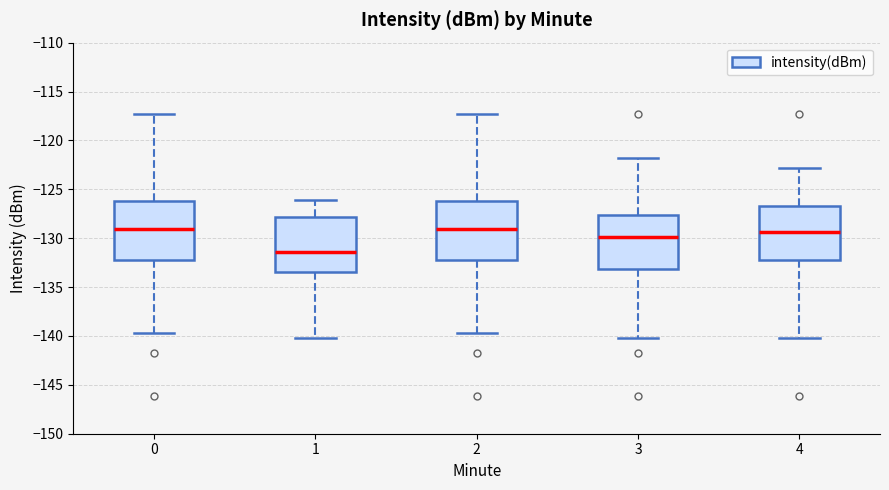

Reading left to right, read every box against the y-axis: the position of its median line, the range the box covers, and the ends of its whiskers. The values are not printed on the chart, so give them approximately, as read against the axis.

0: median -129.0, box -132.0 to -126.0, whiskers -139.5 to -117.5
1: median -131.5, box -133.5 to -128.0, whiskers -140.0 to -126.0
2: median -129.0, box -132.0 to -126.0, whiskers -139.5 to -117.5
3: median -130.0, box -133.0 to -127.5, whiskers -140.0 to -122.0
4: median -129.5, box -132.0 to -126.5, whiskers -140.0 to -123.0